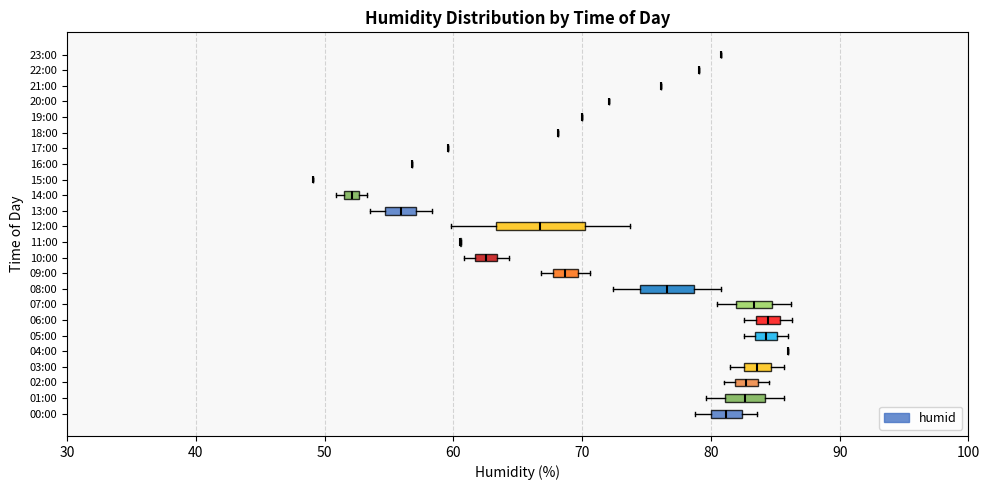

Which box is the widest, from its left edge to its right edge?

12:00